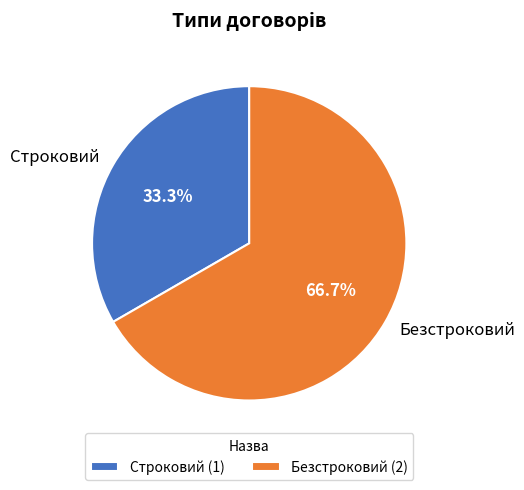

Rank the categories by value from highest to lowest.

Безстроковий, Строковий